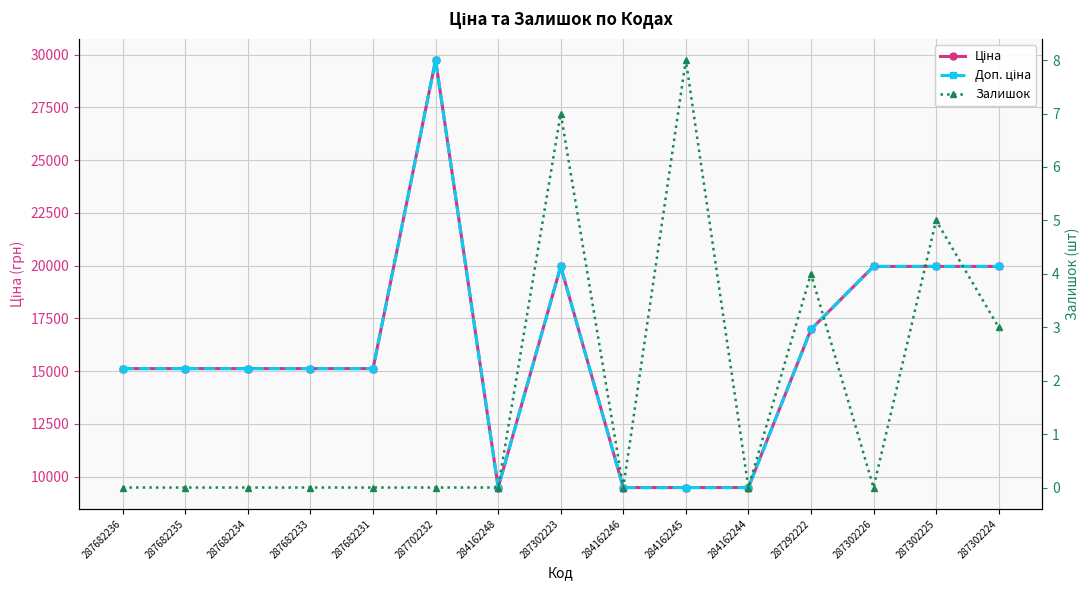

Reading left to right, list all the values displayed in this chart.

Ціна: 15120.0	15120.0	15120.0	15120.0	15120.0	29747.2	9480.1	19964.2	9480.1	9480.1	9480.1	16976.3	19964.2	19964.2	19964.2
Доп. ціна: 15120.0	15120.0	15120.0	15120.0	15120.0	29747.2	9480.1	19964.2	9480.1	9480.1	9480.1	16976.3	19964.2	19964.2	19964.2
Залишок: 0.0	0.0	0.0	0.0	0.0	0.0	0.0	7.0	0.0	8.0	0.0	4.0	0.0	5.0	3.0